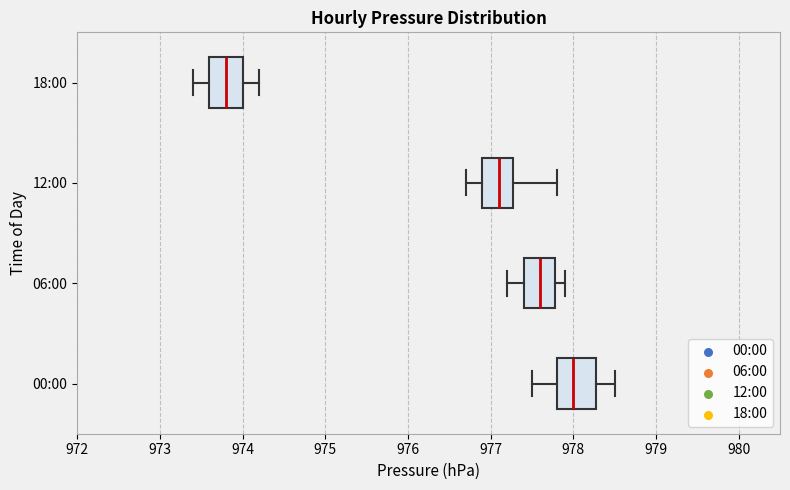

Which box has the furthest to the left median line?

18:00